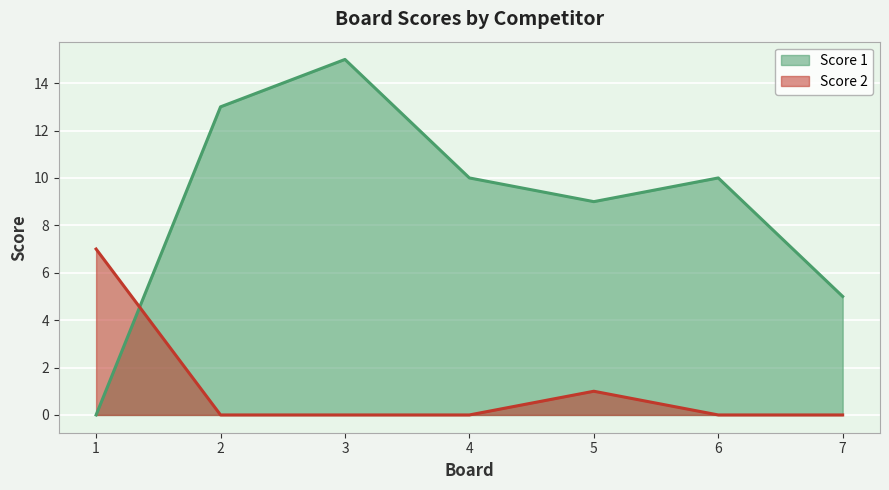

What is the total value across all series at 2?

13